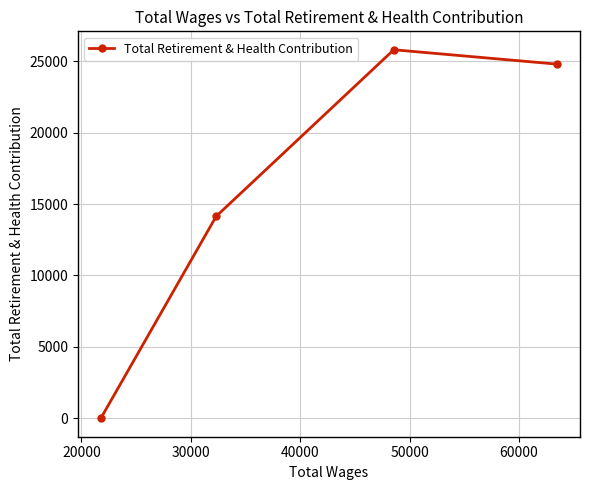

What is the difference between the maximum and minimum values?

25799